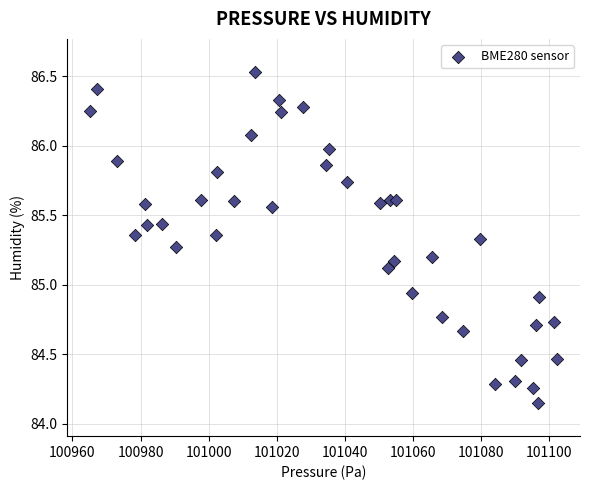

What is the range of Y values (max minus min)?

2.4